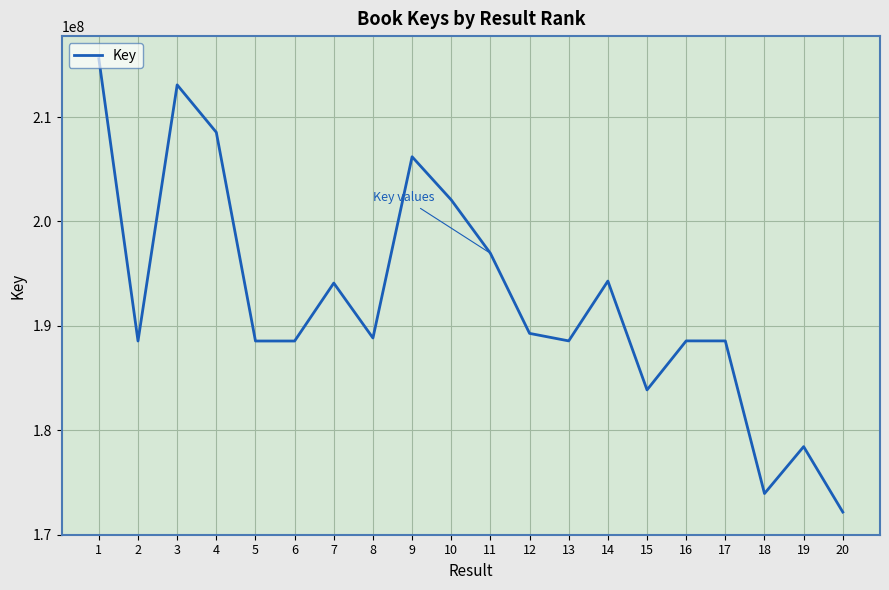

What is the smallest value displayed?

172161497